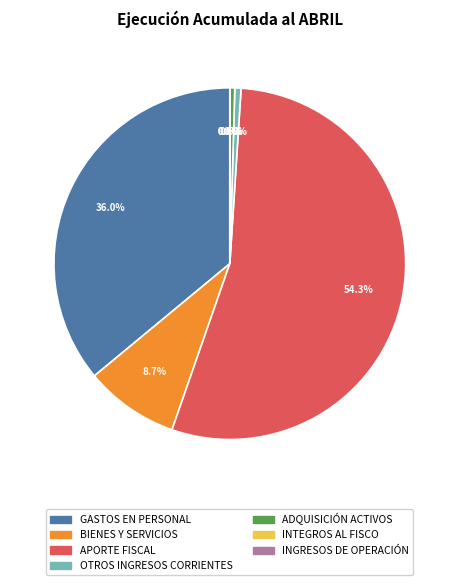

Does any single category account for the majority?

Yes